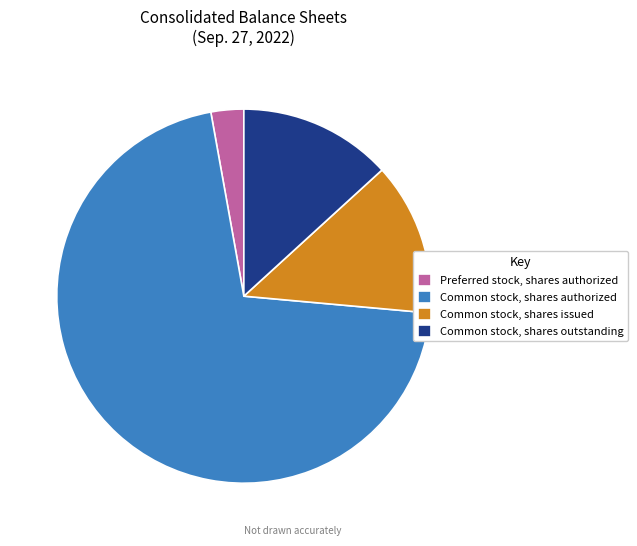

Between Preferred stock, shares authorized and Common stock, shares authorized, which is larger?

Common stock, shares authorized